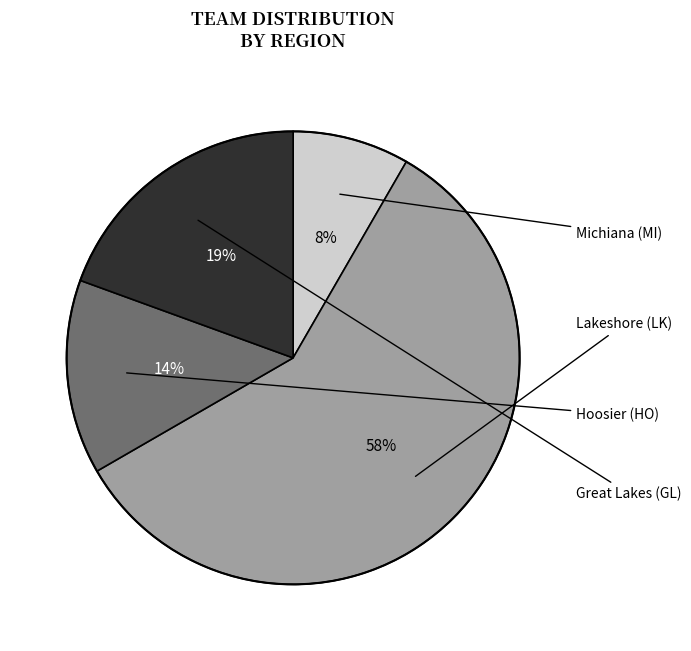

How many slices are in this pie chart?

4